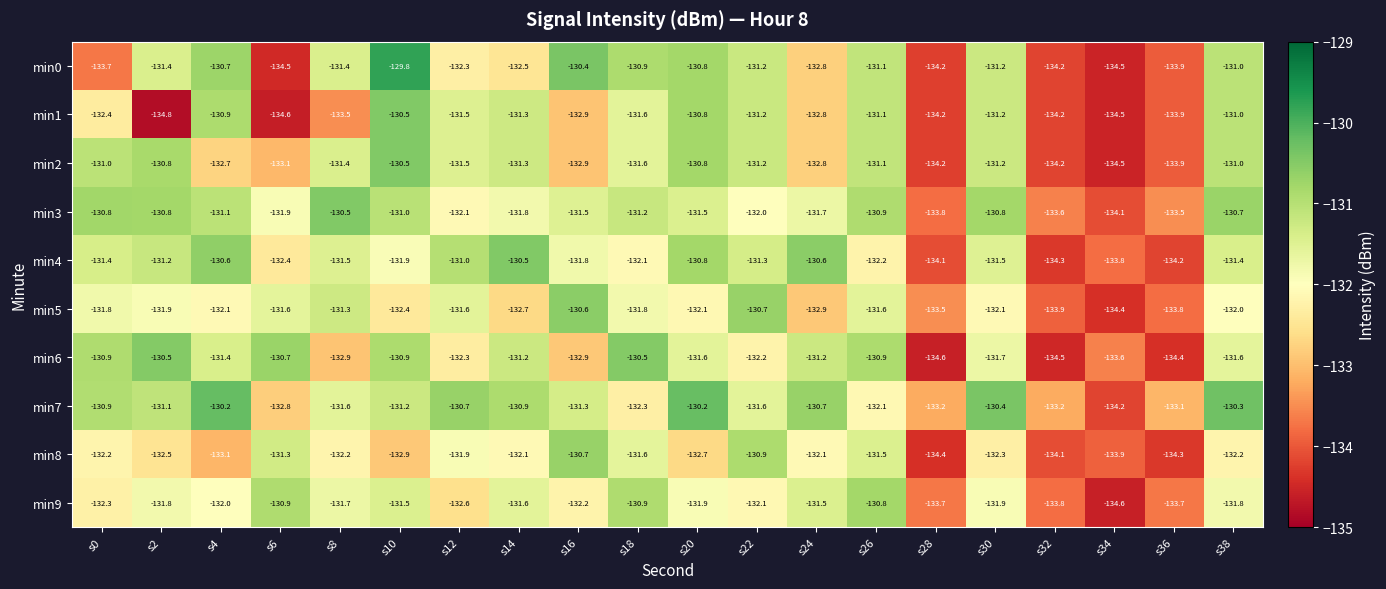

What is the difference between the second highest and second lowest values in the min6 series?

4.0